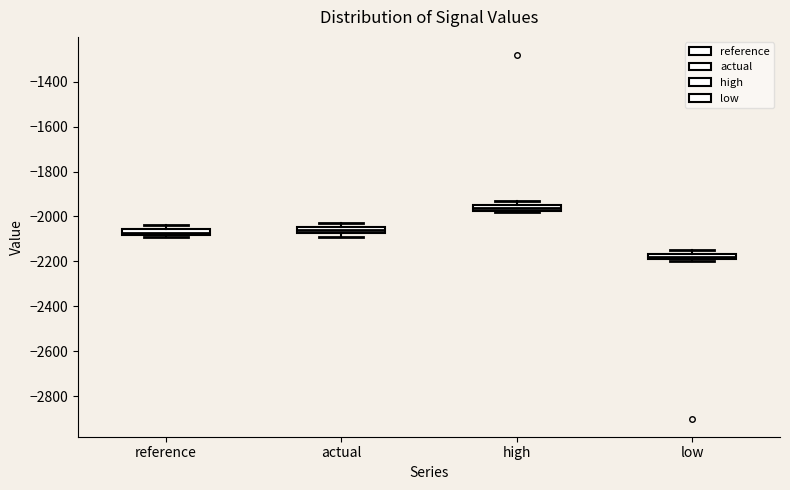

Where is the upper edge of the box for reference on the y-axis? The values are not printed on the chart, so give them approximately, as read against the axis.

-2060